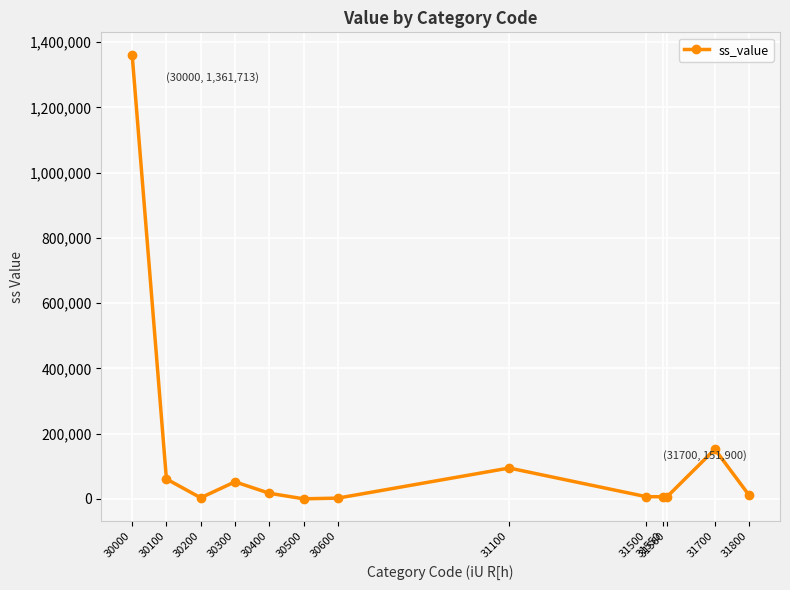

Where is the first local minimum?

30200